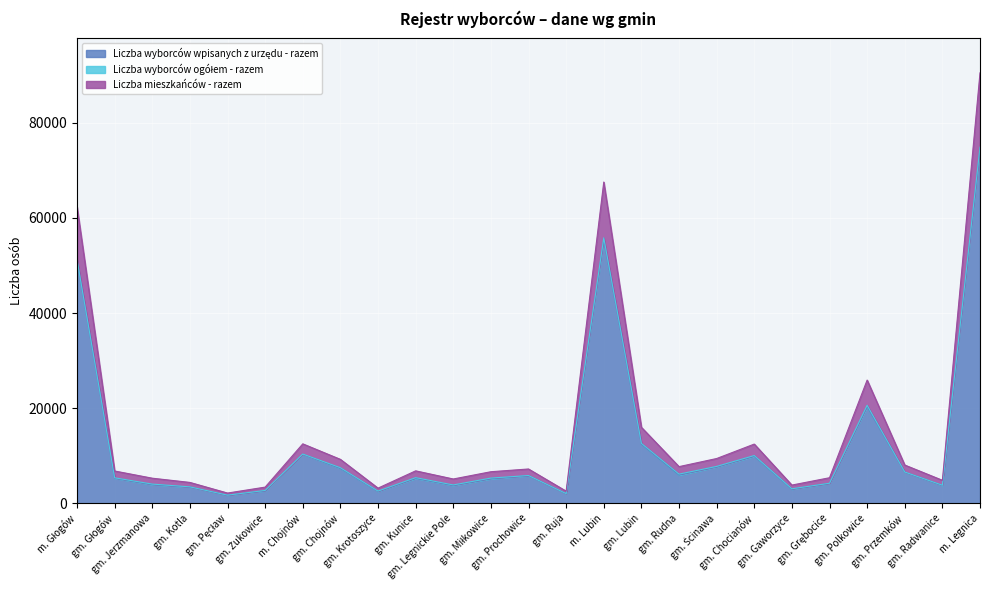

What is the sum of all Liczba wyborców wpisanych z urzędu - razem values?

313876